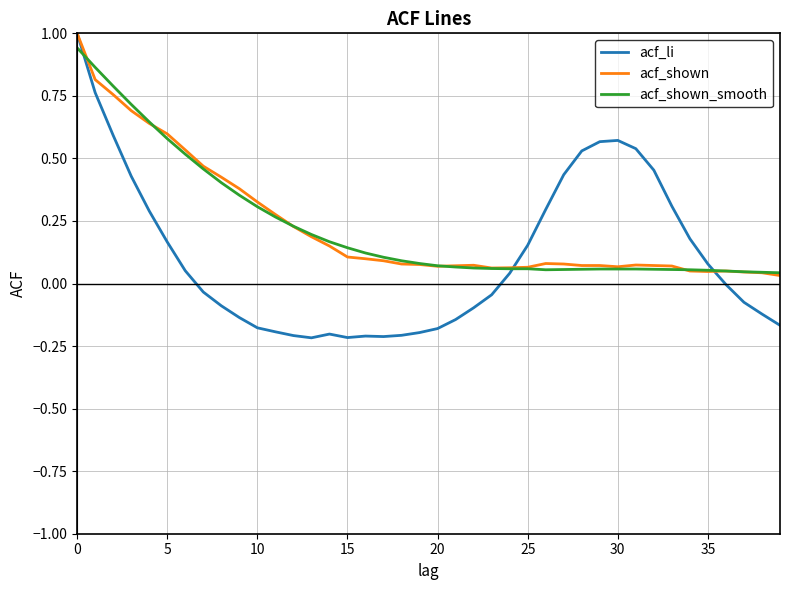

Which series has the largest range (max minus min)?

acf_li